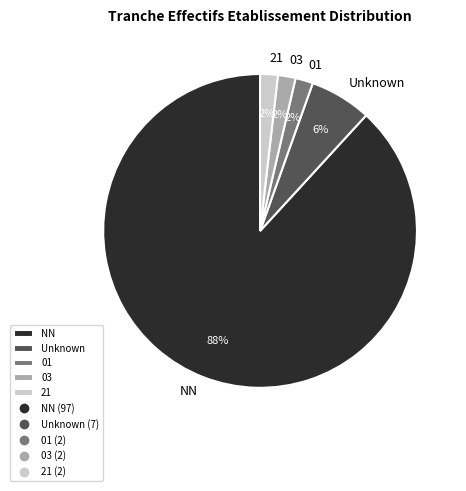

Is it true that NN is 88% of the pie?

True